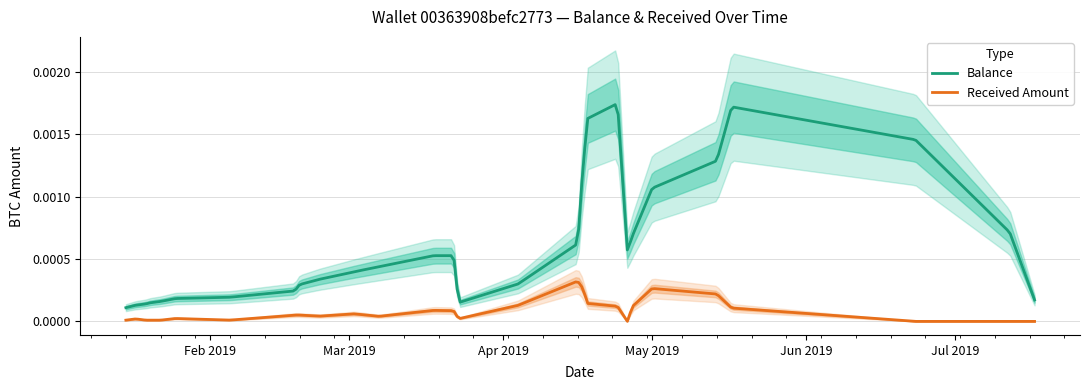

True or false: Received Amount and Balance cross at least once.

False